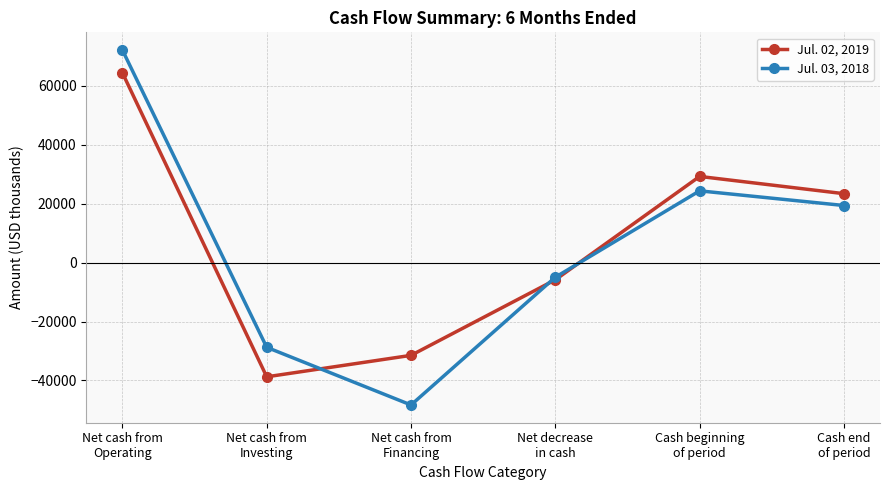

How many values in Jul. 02, 2019 are below zero?

3